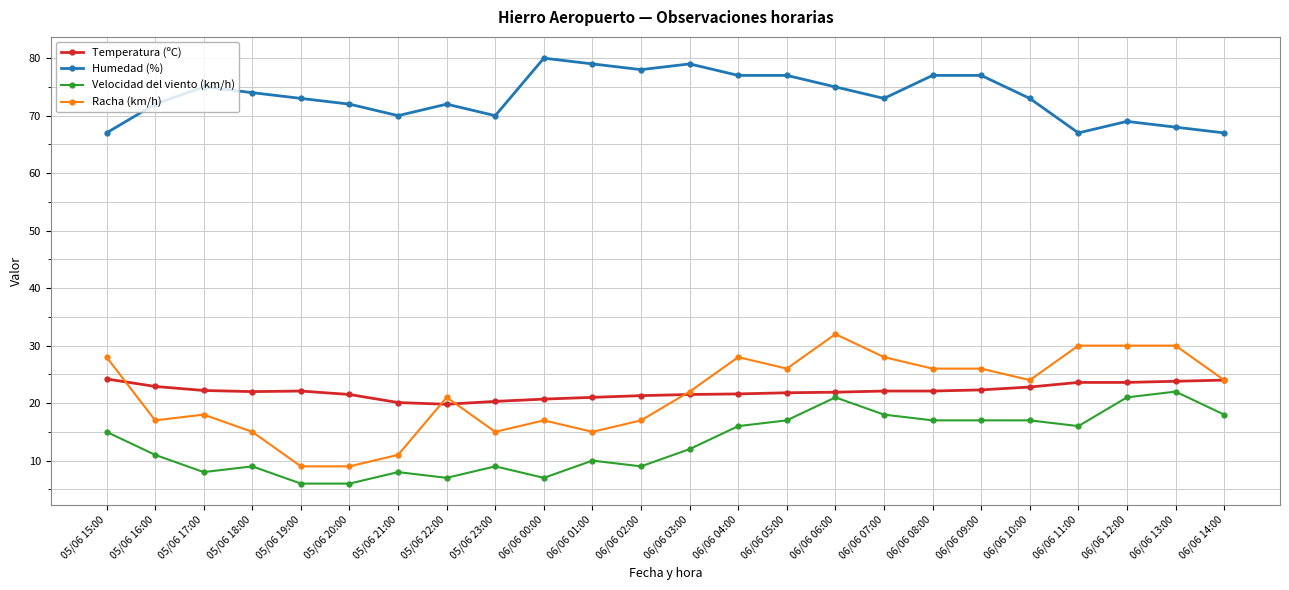

What is the average value of the Velocidad del viento (km/h) series?

13.2